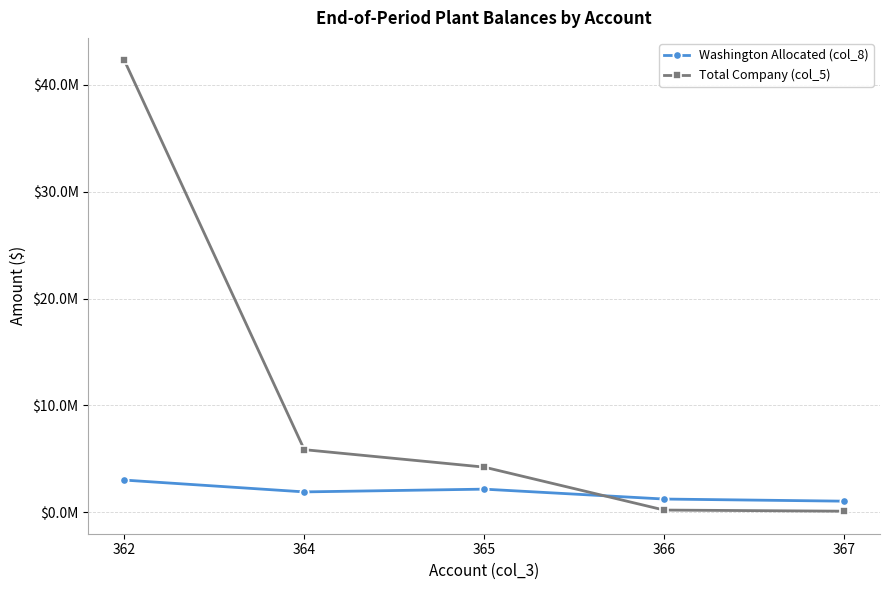

The Washington Allocated (col_8) series shows 1020848.5 at 367. True or false?

True